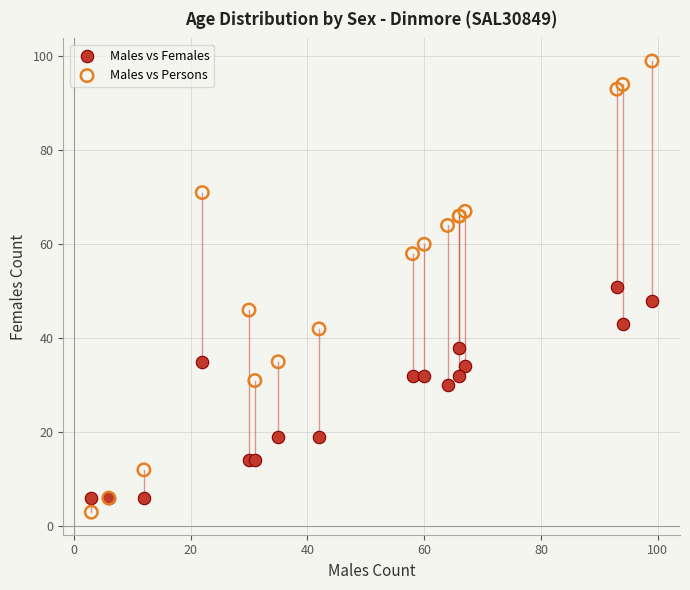

Which series reaches the minimum Y coordinate?

Males vs Persons